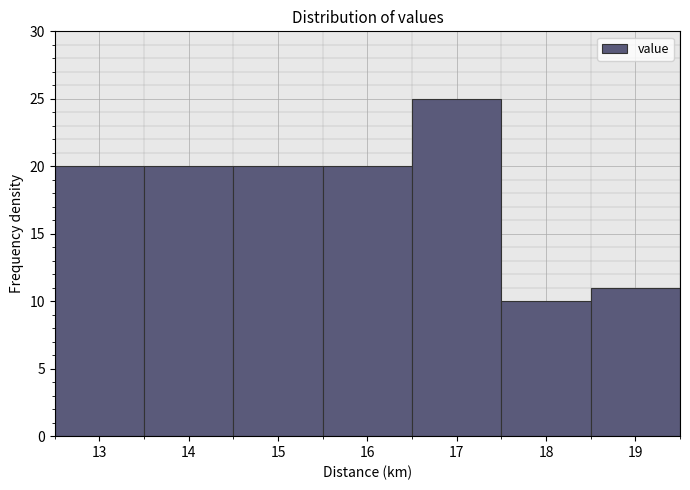

What is the height of the bar covering 18.5 to 19.5 on the x-axis? The values are not printed on the chart, so give them approximately, as read against the axis.

11